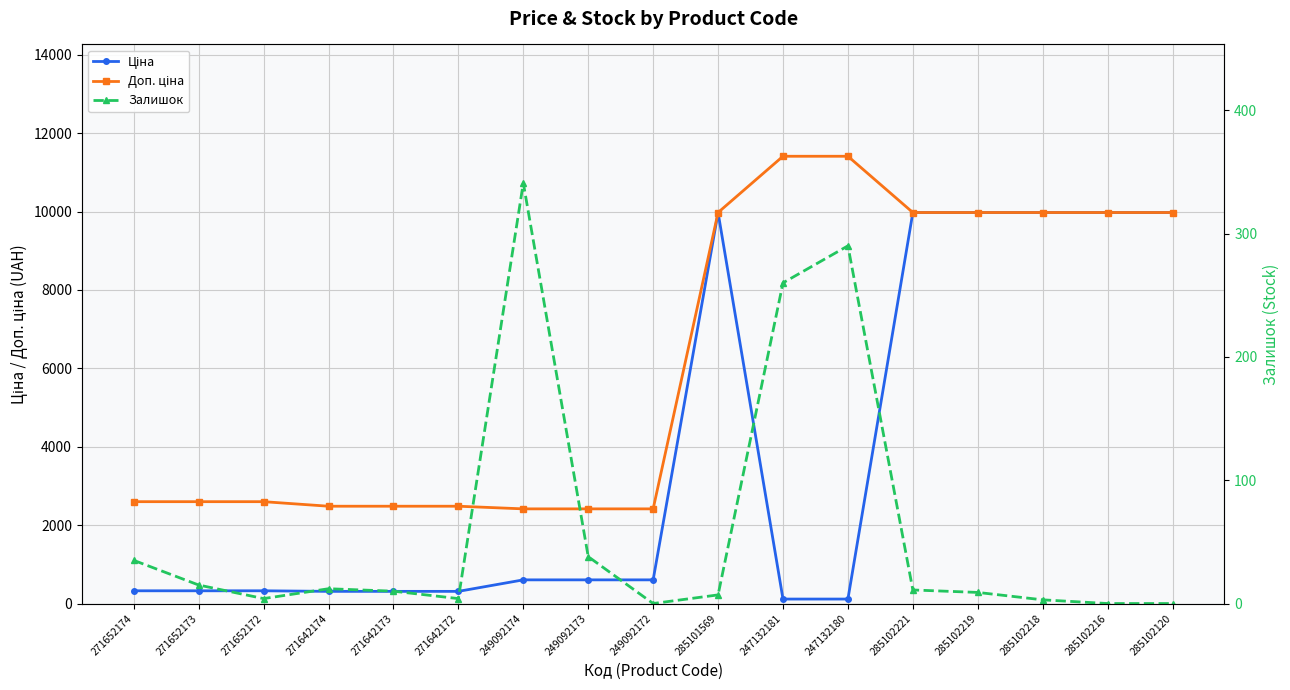

What is the maximum value shown in the chart?

11410.0